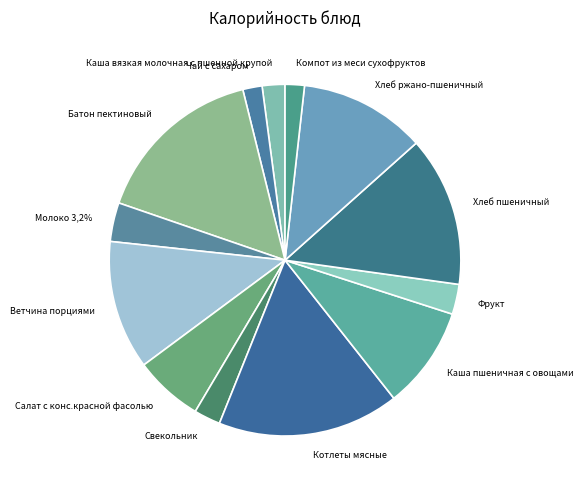

Rank the categories by value from highest to lowest.

Котлеты мясные, Батон пектиновый, Хлеб пшеничный, Ветчина порциями, Хлеб ржано-пшеничный, Каша пшеничная с овощами, Салат с конс.красной фасолью, Молоко 3,2%, Фрукт, Свекольник, Каша вязкая молочная с пшенной крупой, Чай с сахаром, Компот из меси сухофруктов